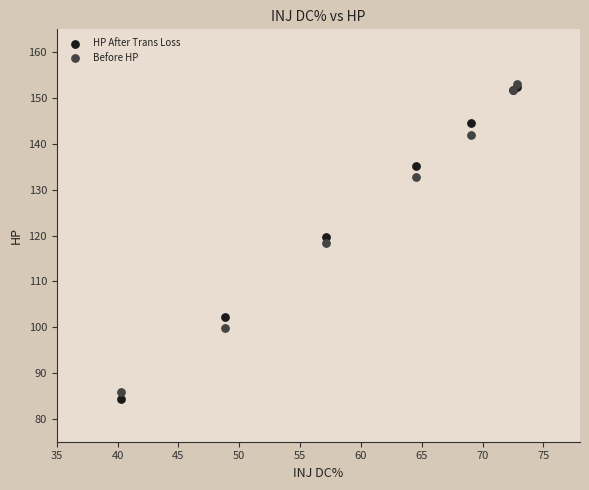

Which series contains the lowest Y value?

HP After Trans Loss